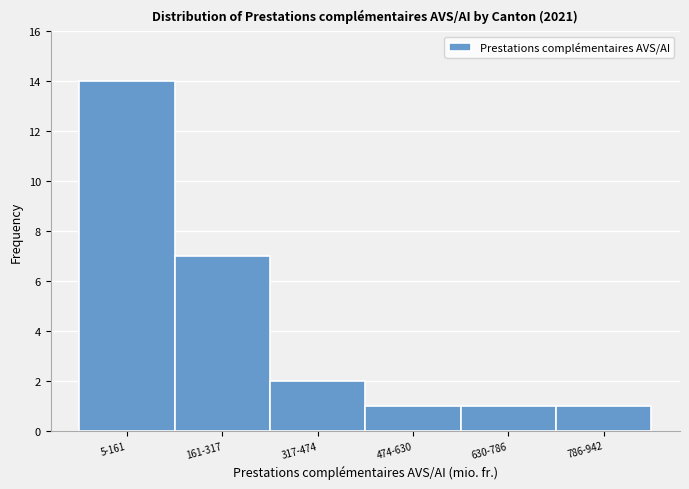

Reading right to left, extract all data points from this chart.

1	1	1	2	7	14